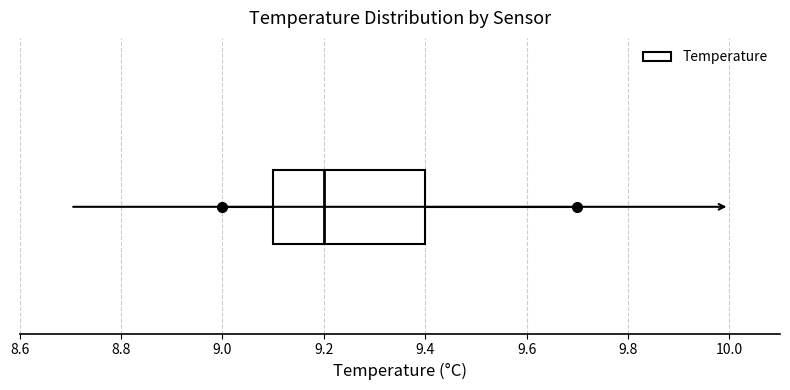

Where is the right edge of the box on the x-axis? The values are not printed on the chart, so give them approximately, as read against the axis.

9.4